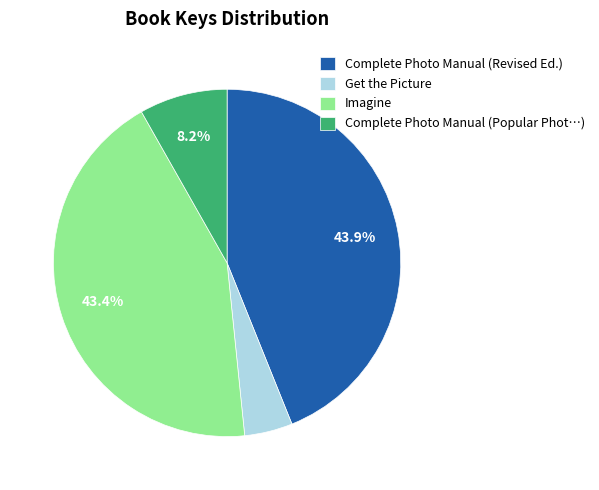

Which slice is the smallest?

Get the Picture